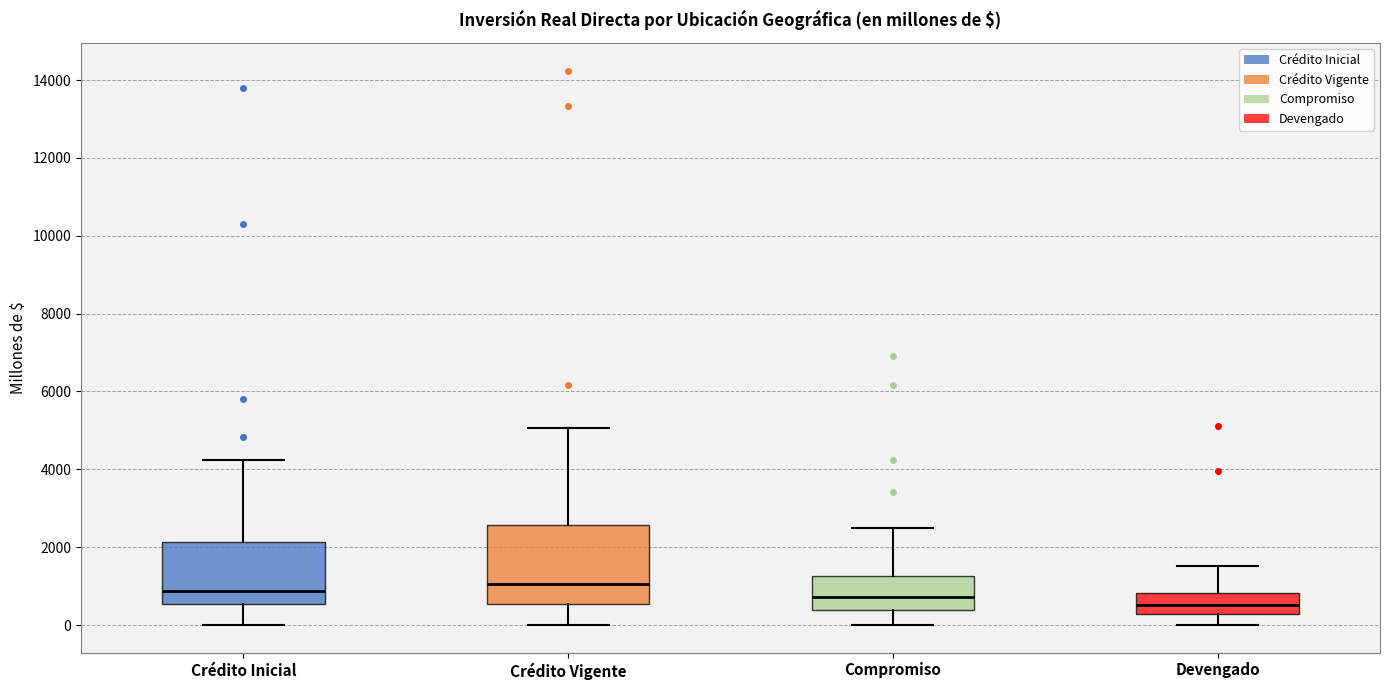

Reading left to right, read every box against the y-axis: the position of its median line, the range the box covers, and the ends of its whiskers. The values are not printed on the chart, so give them approximately, as read against the axis.

Crédito Inicial: median 800, box 600 to 2200, whiskers 0 to 4200
Crédito Vigente: median 1000, box 600 to 2600, whiskers 0 to 5000
Compromiso: median 800, box 400 to 1200, whiskers 0 to 2400
Devengado: median 600, box 200 to 800, whiskers 0 to 1600